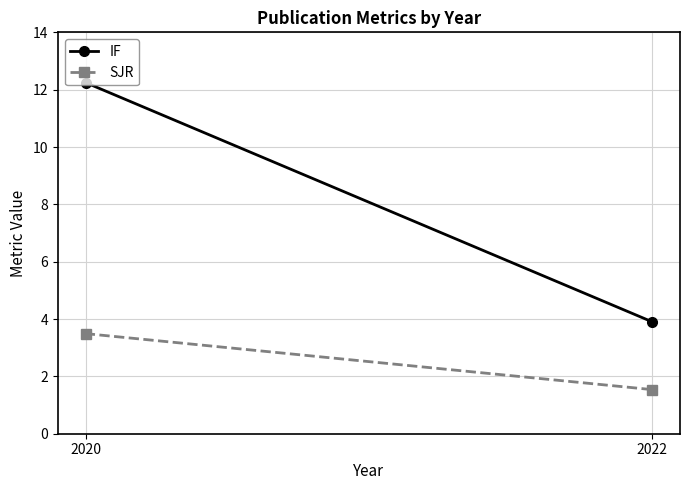

What is the value of the IF point at the 2nd from the left?

12.2